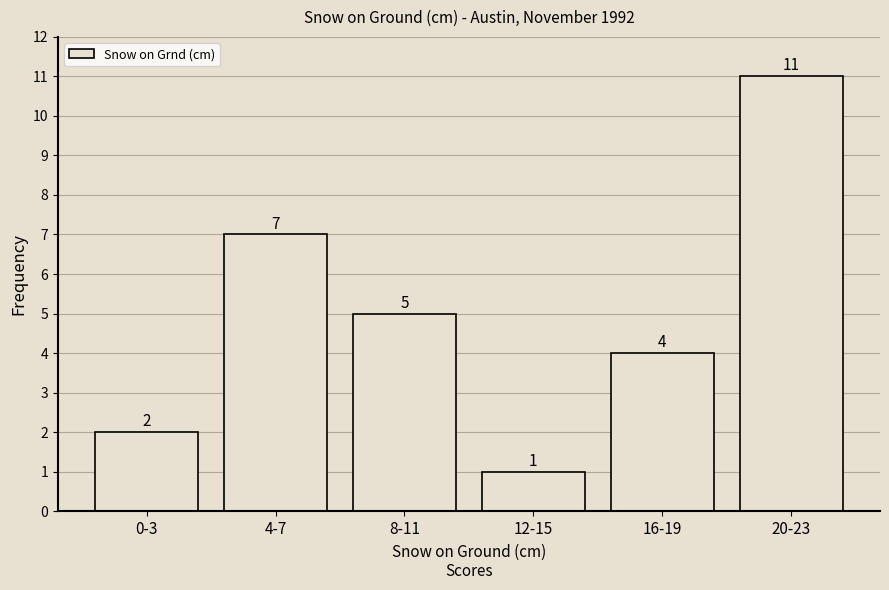

Reading left to right, list all the values displayed in this chart.

2	7	5	1	4	11